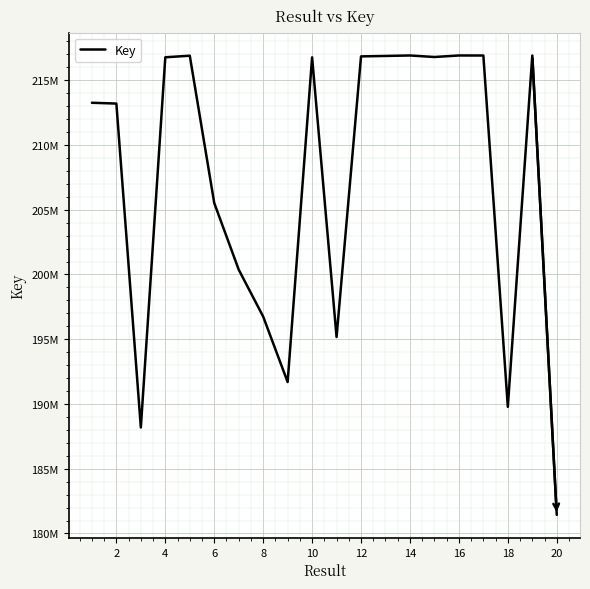

Is this an area chart (filled region under the line)?

No